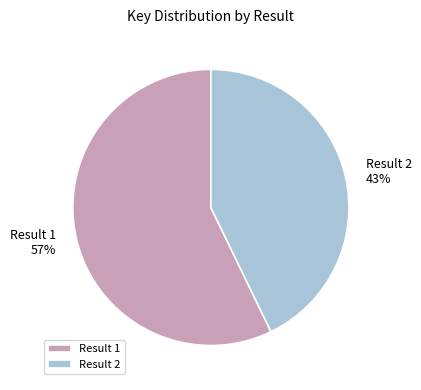

Between Result 2 and Result 1, which is larger?

Result 1